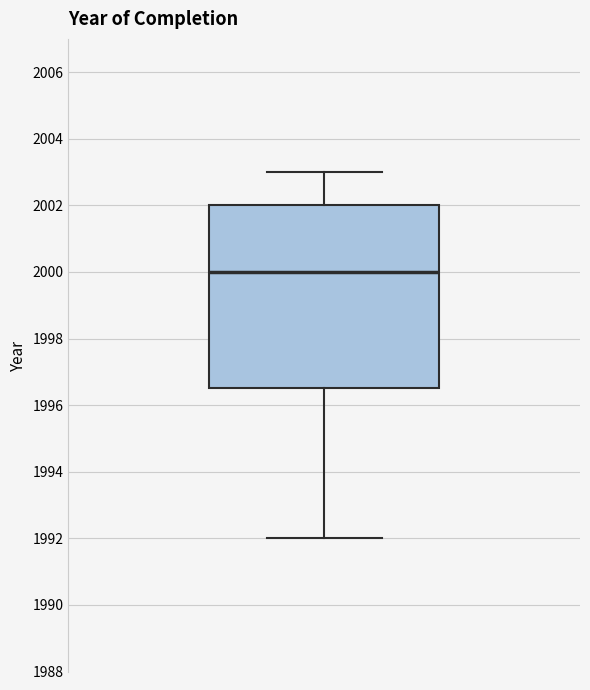

Where does the upper whisker of the box end on the y-axis? The values are not printed on the chart, so give them approximately, as read against the axis.

2003.0